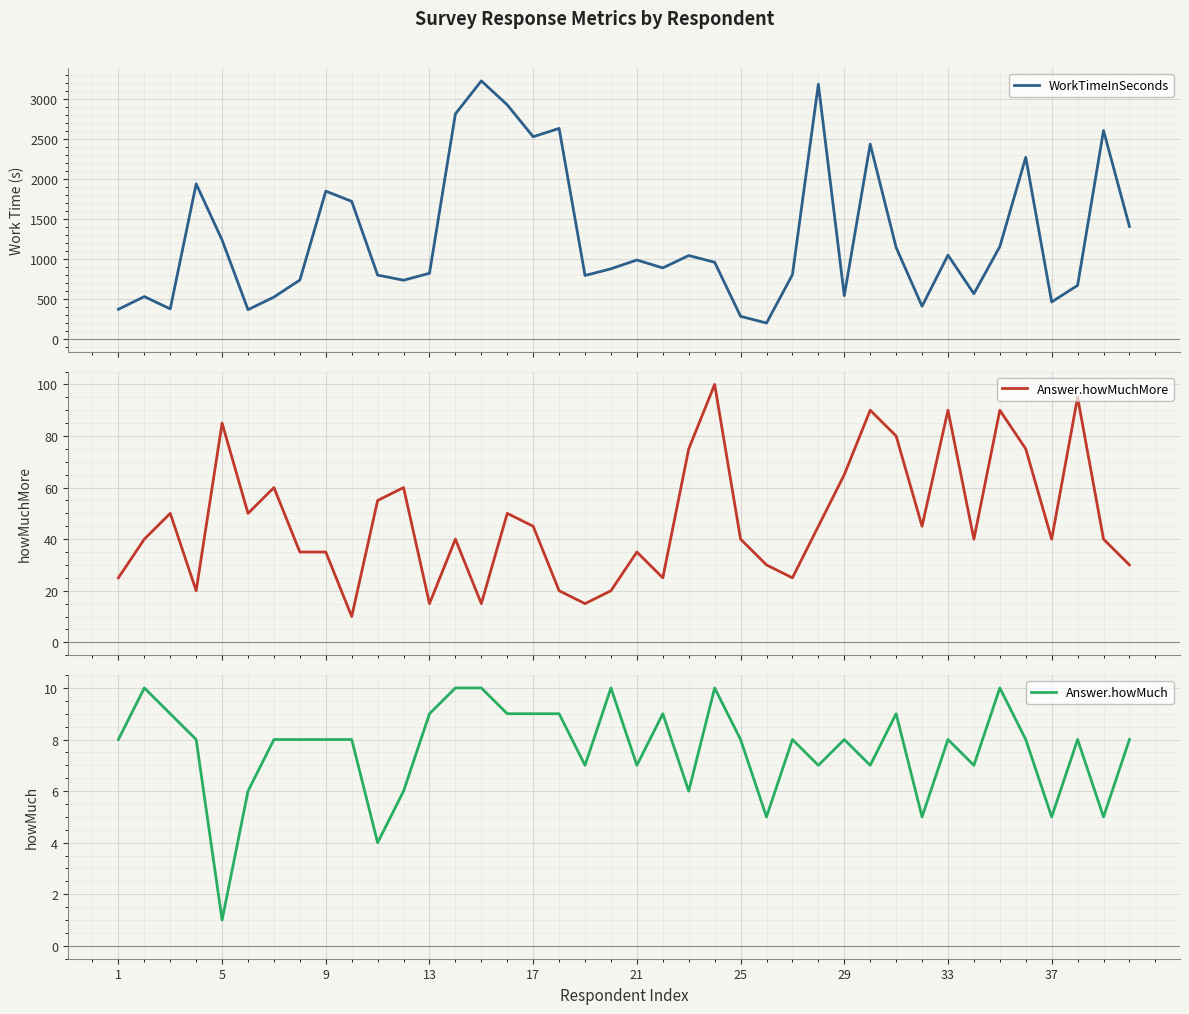

How many interior local valleys does the Answer.howMuchMore series have?

11